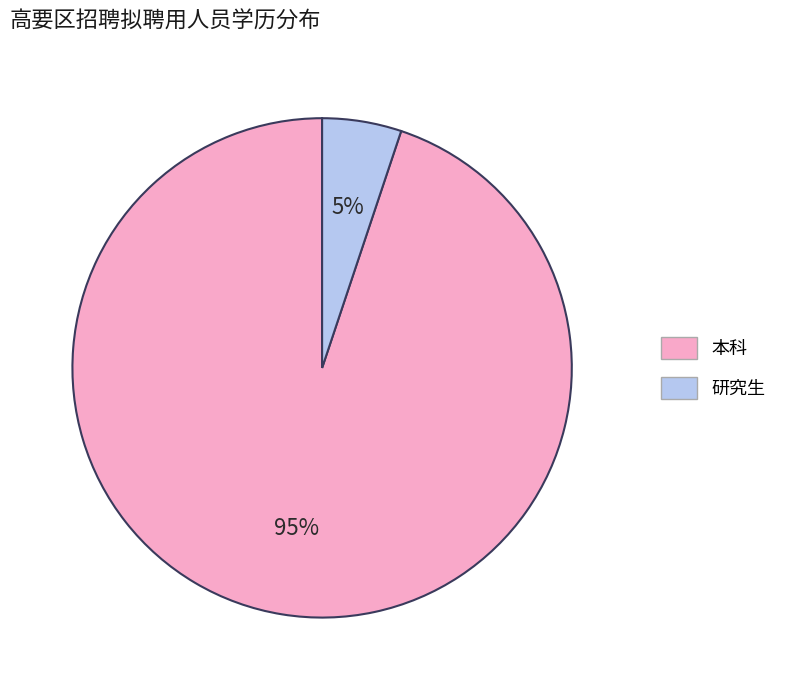

True or false: 研究生 accounts for 5% of the total.

True